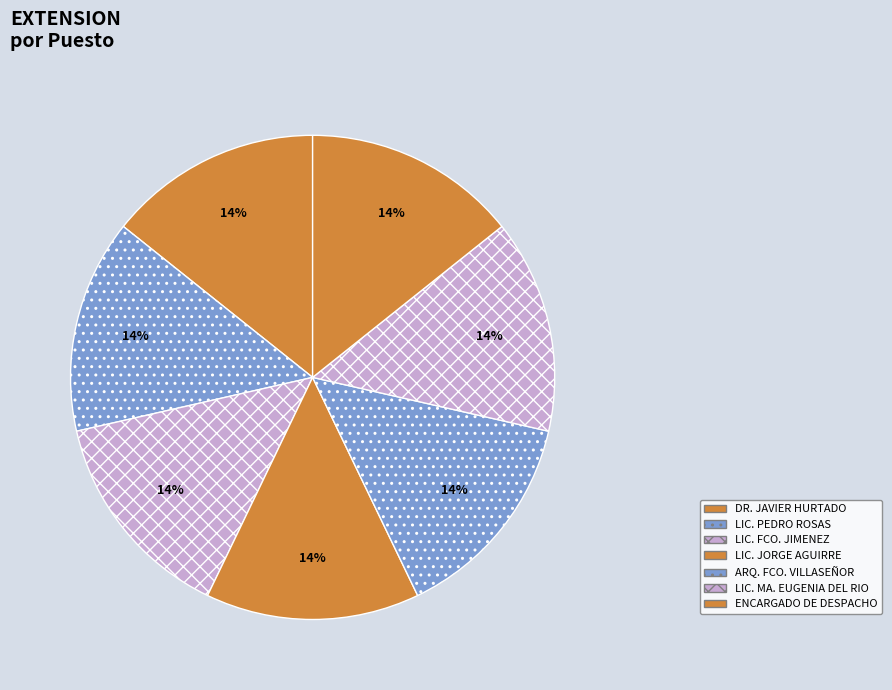

Rank the categories by value from highest to lowest.

LIC. FCO. JIMENEZ, LIC. JORGE AGUIRRE, DR. JAVIER HURTADO, ARQ. FCO. VILLASEÑOR, ENCARGADO DE DESPACHO, LIC. MA. EUGENIA DEL RIO, LIC. PEDRO ROSAS